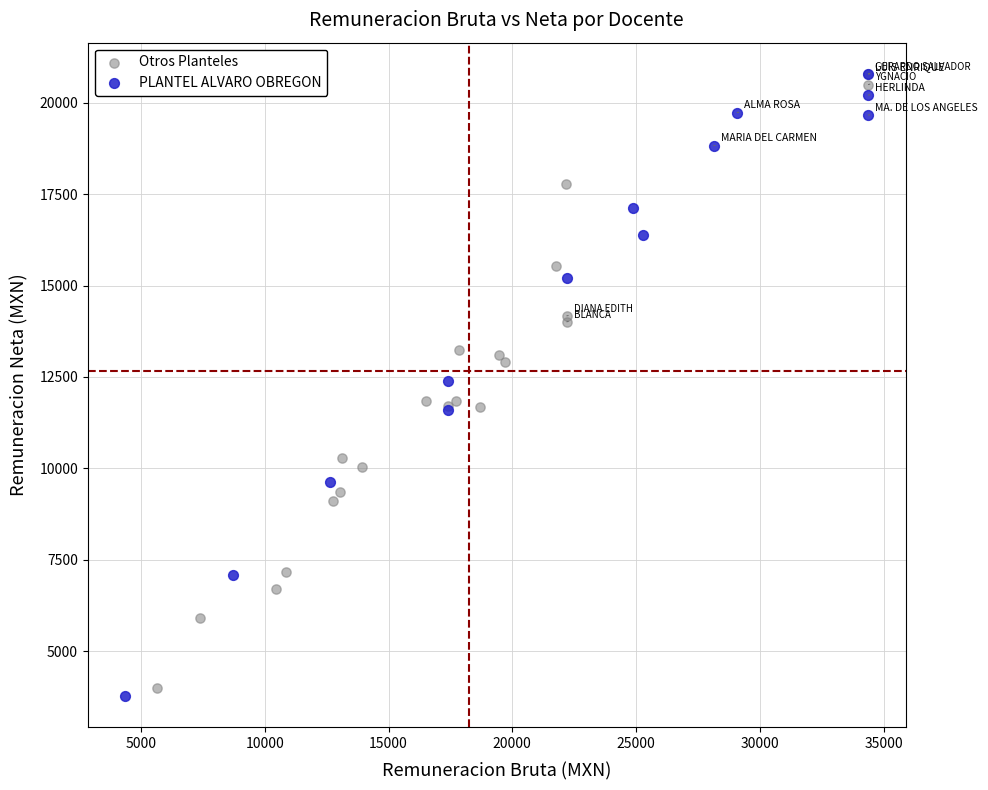

What are all the series names shown in the legend?

Otros Planteles, PLANTEL ALVARO OBREGON